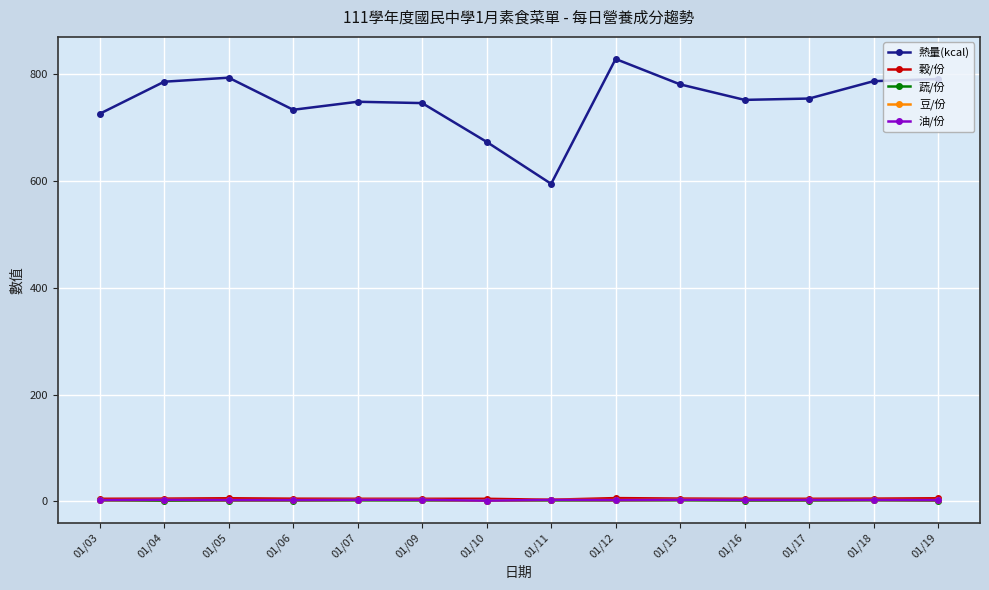

What is the difference between the maximum and second lowest values in the 豆/份 series?

0.5